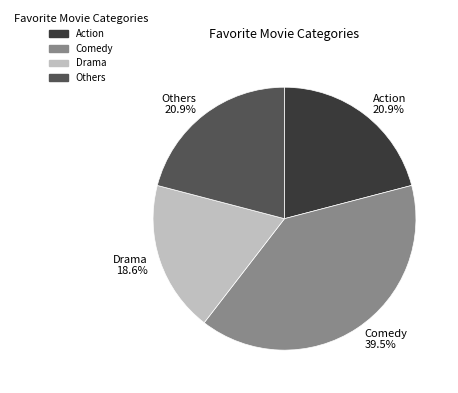

Is there any slice that represents more than half of the pie?

No